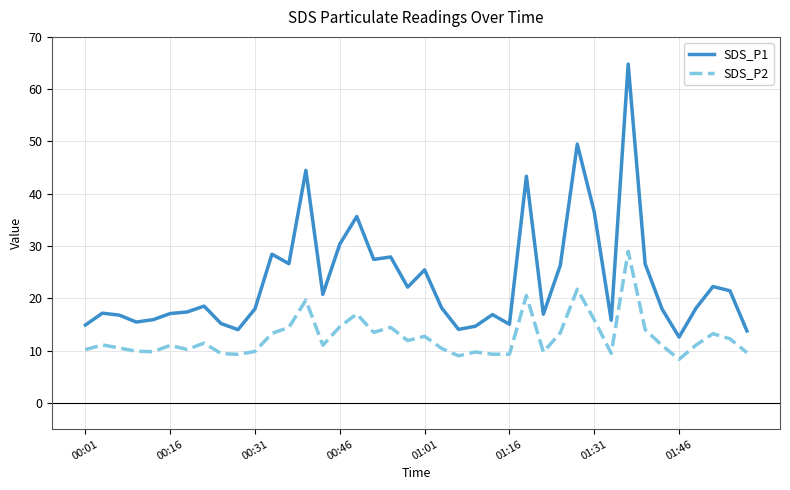

What is the difference between the maximum and minimum values in the SDS_P1 series?

52.2